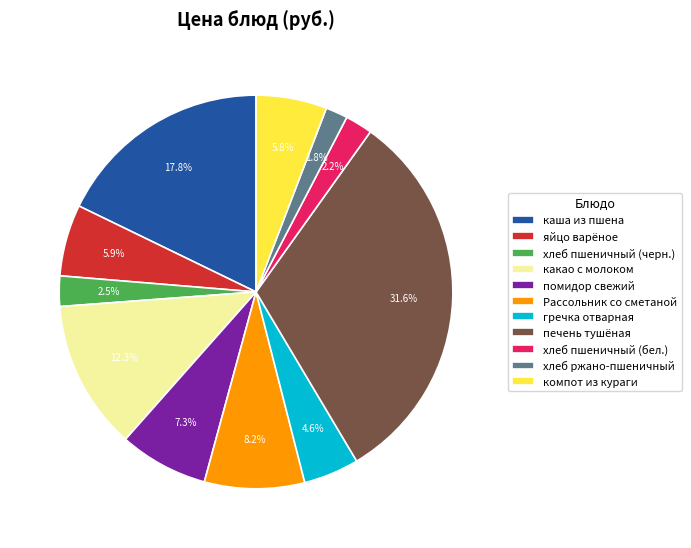

Which has a higher value, компот из кураги or Рассольник со сметаной?

Рассольник со сметаной